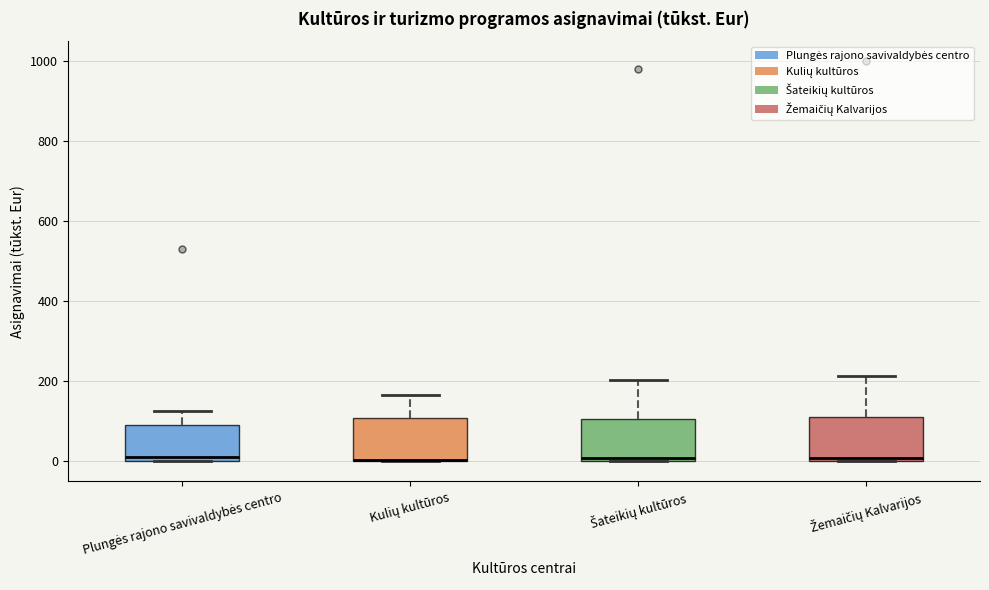

Reading left to right, transcribe this box plot: for each box, give where its median line is, the range the box spans, and where its two whiskers end, as read against the y-axis. The values are not printed on the chart, so give them approximately, as read against the axis.

Plungės rajono savivaldybės centro: median 20, box 0 to 80, whiskers 0 to 120
Kulių kultūros: median 0 (drawn on the box's lower edge), box 0 to 100, whiskers 0 to 160
Šateikių kultūros: median 0 (just above the box's lower edge), box 0 to 100, whiskers 0 to 200
Žemaičių Kalvarijos: median 0 (just above the box's lower edge), box 0 to 120, whiskers 0 to 220